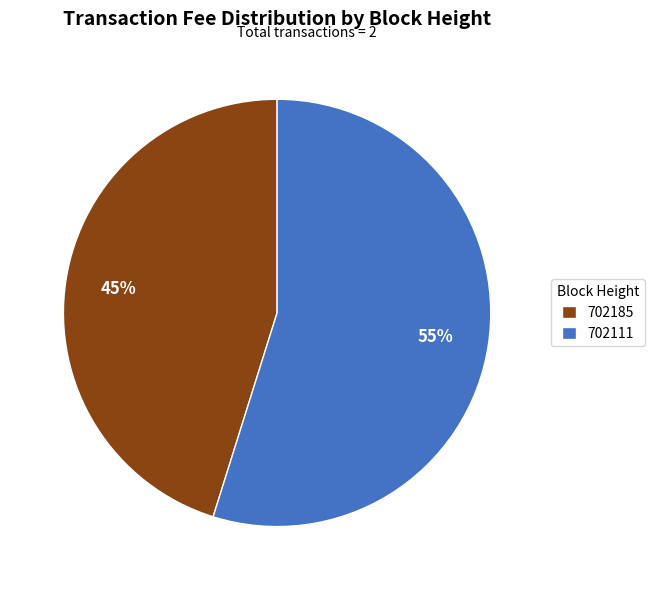

Combined, do 702111 and 702185 account for over 50%?

Yes